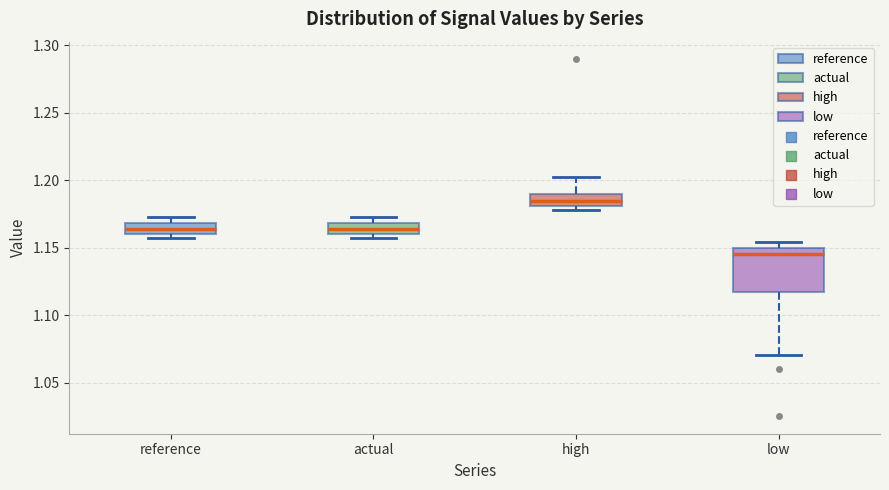

Comparing the boxes themselves (not the whiskers), which one is the tallest?

low